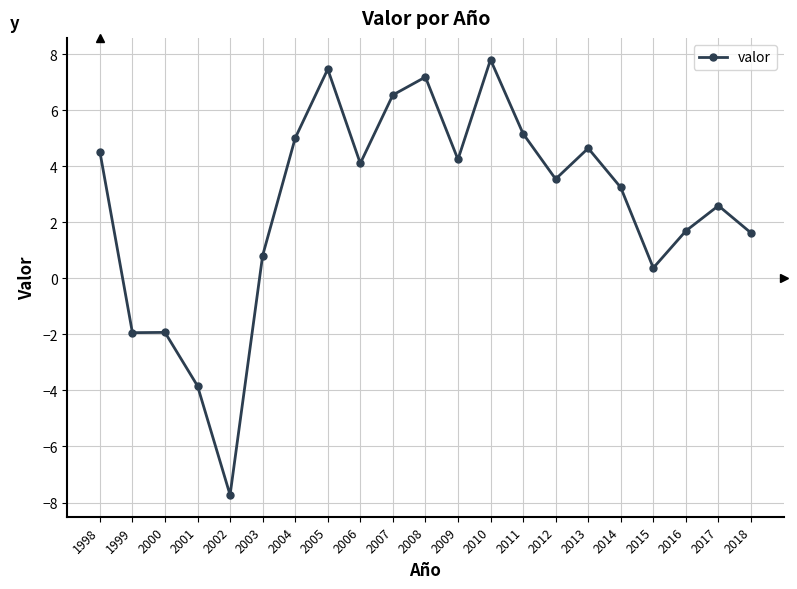

Approximately how many times larger is the value at 2014 compared to 2007?

0.5